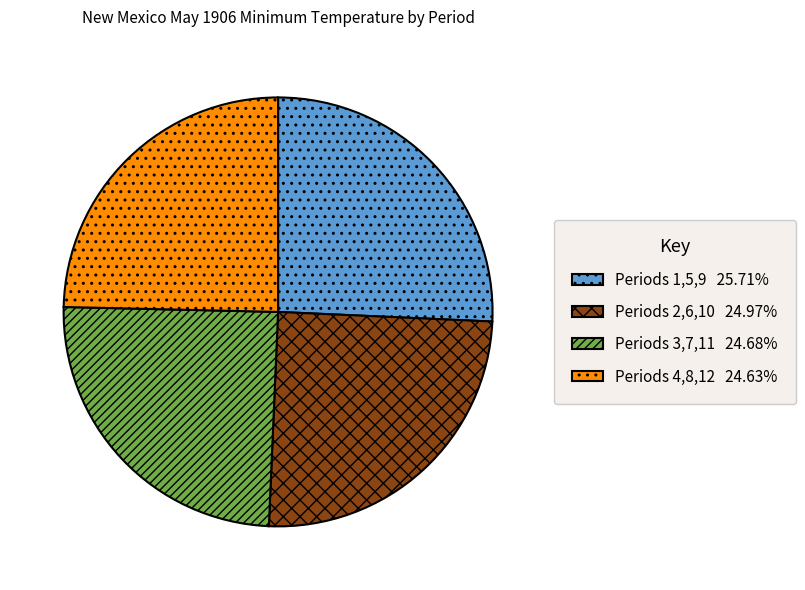

Is there a majority slice in this chart?

No